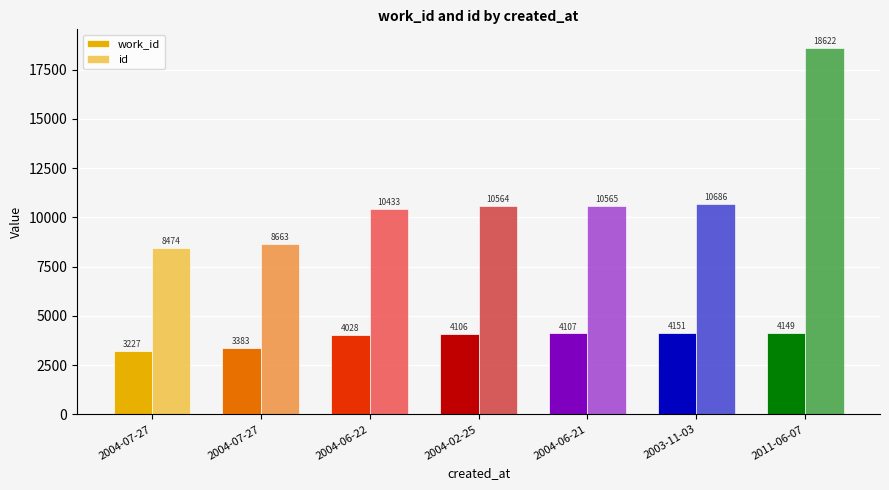

Does the chart contain any negative values?

No